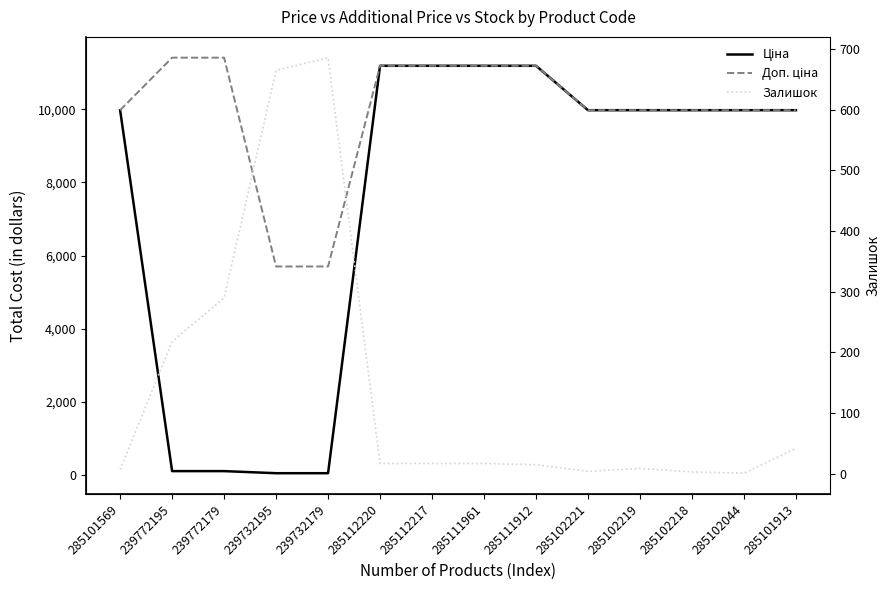

What is the label of the 12th point from the right?

239772179